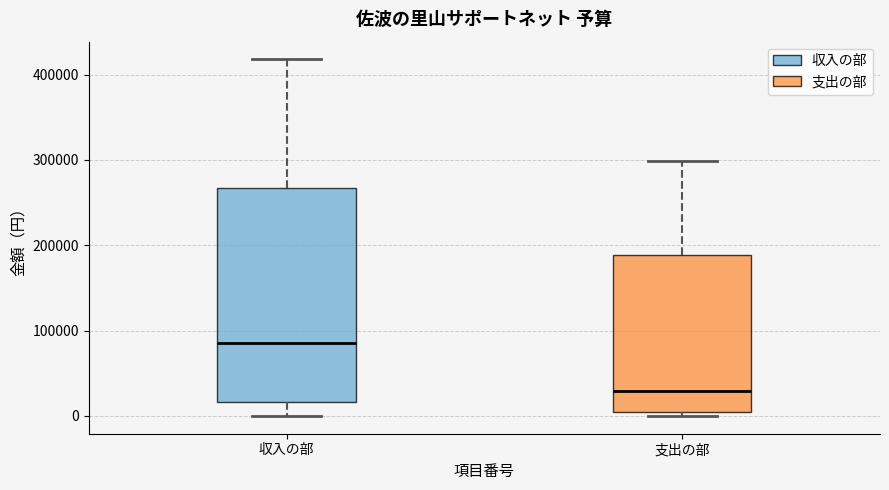

Reading left to right, transcribe this box plot: for each box, give where its median line is, the range the box spans, and where its two whiskers end, as read against the y-axis. The values are not printed on the chart, so give them approximately, as read against the axis.

収入の部: median 90000, box 20000 to 270000, whiskers 0 to 420000
支出の部: median 30000, box 0 to 190000, whiskers 0 (just below the box's lower edge) to 300000